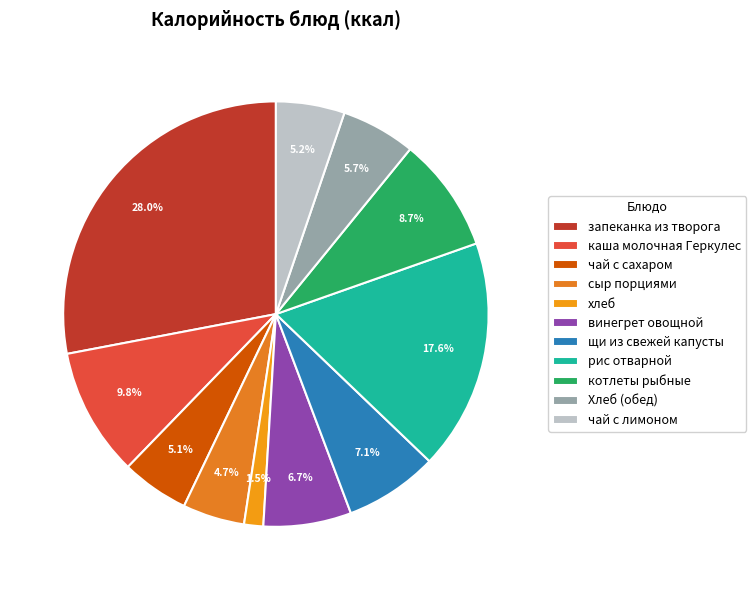

How many segments does this pie chart have?

11